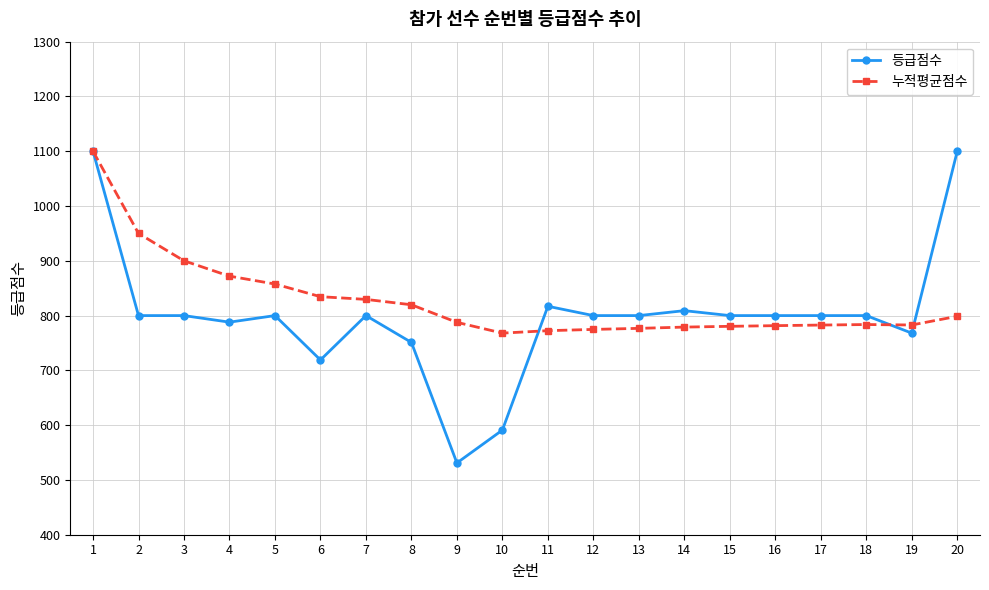

Is the value of 누적평균점수 at 5 greater than the value of 등급점수 at 5?

Yes